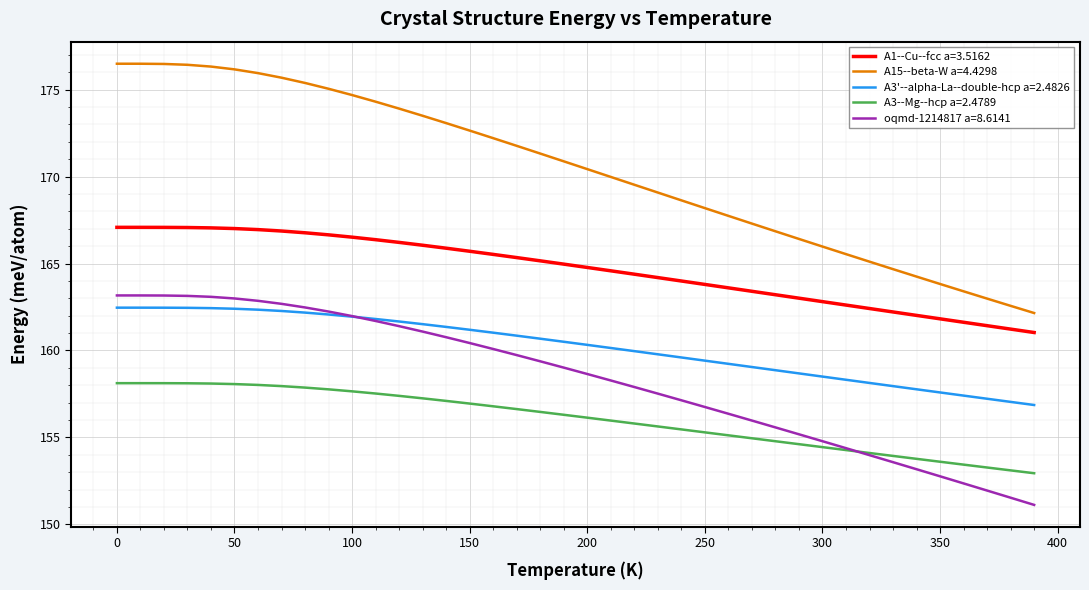

What is the maximum value for oqmd-1214817 a=8.6141?

163.2